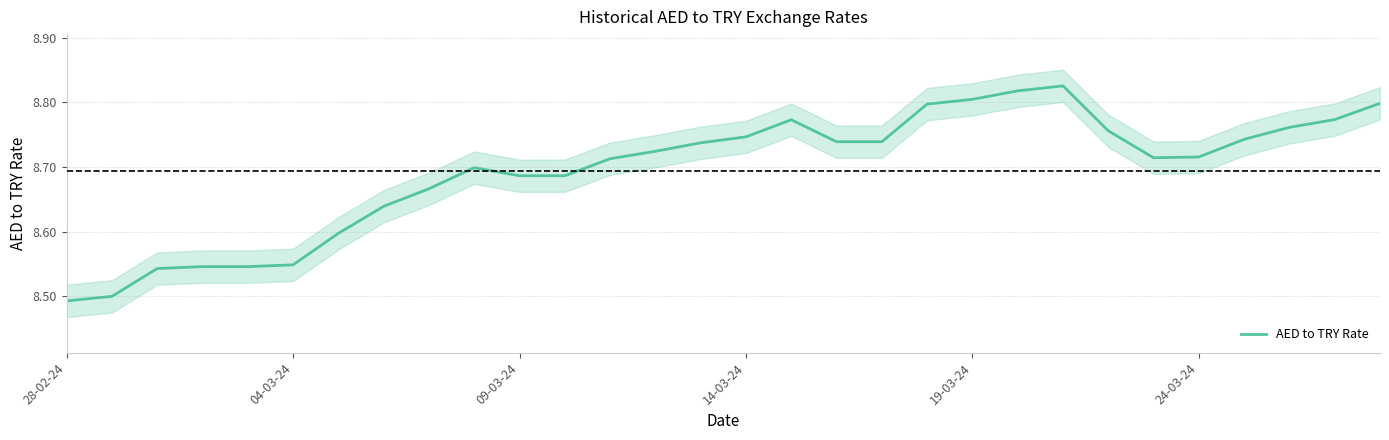

True or false: AED to TRY Rate has a value of 3.4 at 28-02-24.

False